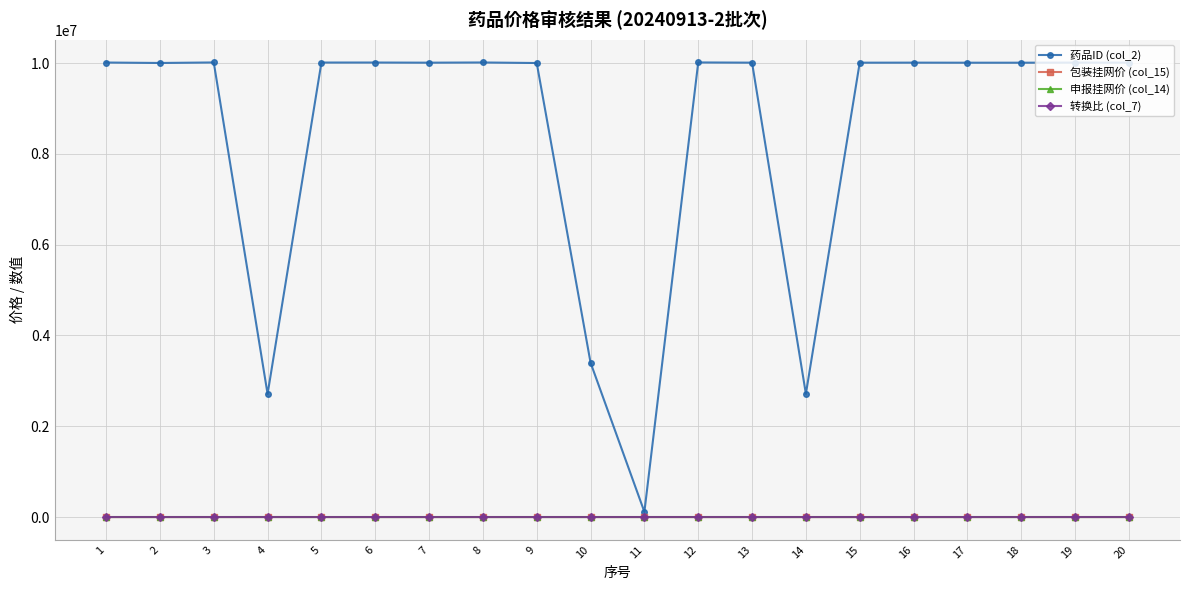

What is the greatest value displayed?

10012577.0